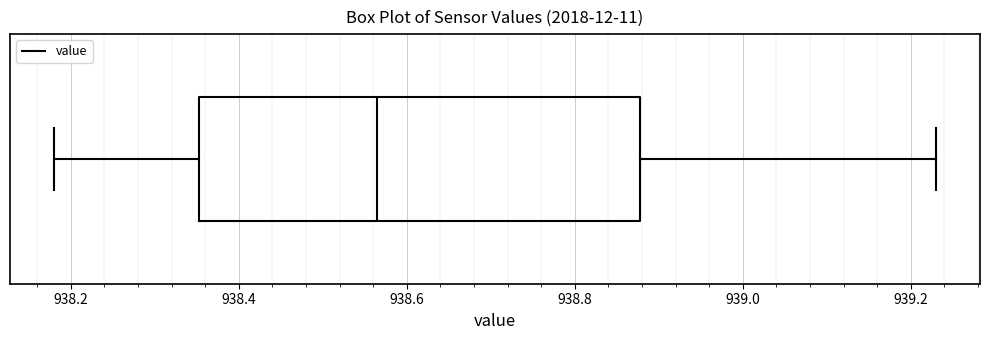

Read this box plot against the x-axis: the position of the median line, the range covered by the box, and the ends of both whiskers. The values are not printed on the chart, so give them approximately, as read against the axis.

median 938.56, box 938.36 to 938.88, whiskers 938.18 to 939.24